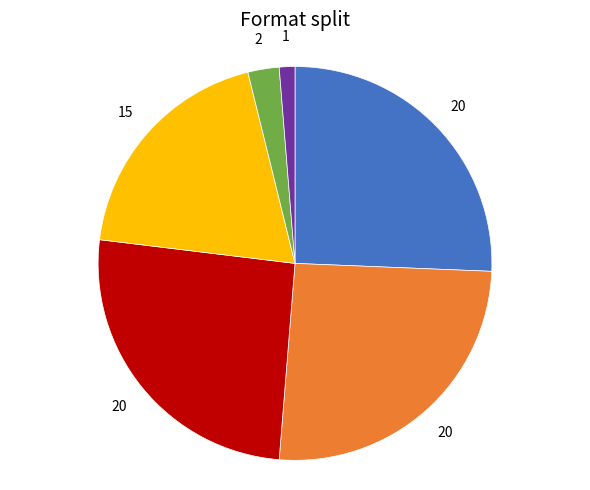

Does any single category account for the majority?

No